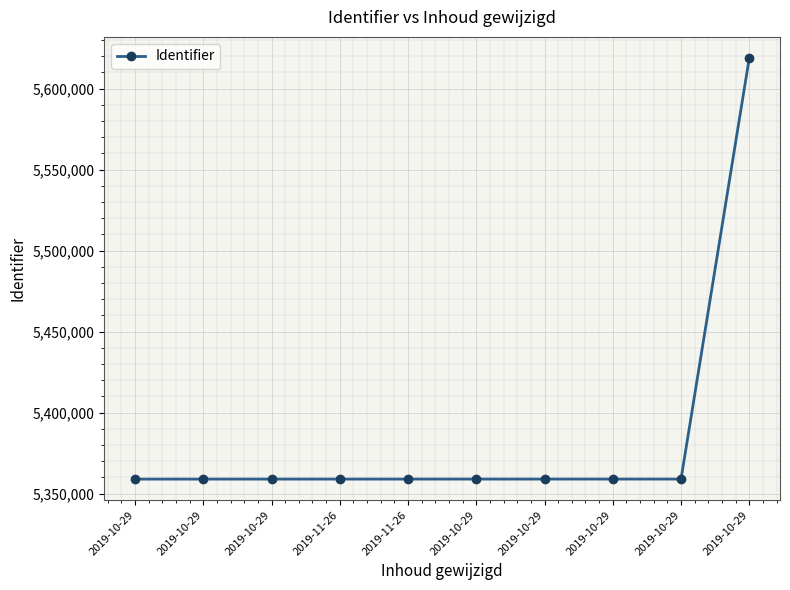

What is the sum of all values?

53849474